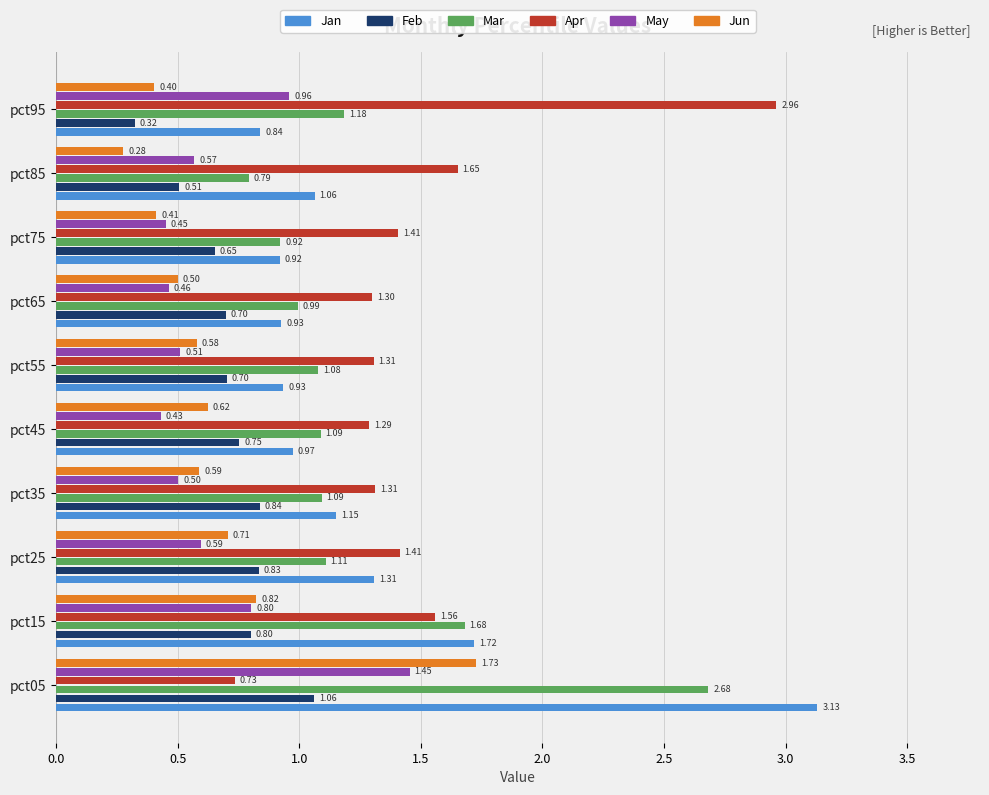

What is the difference between the second highest and second lowest values in the Jan series?

0.8